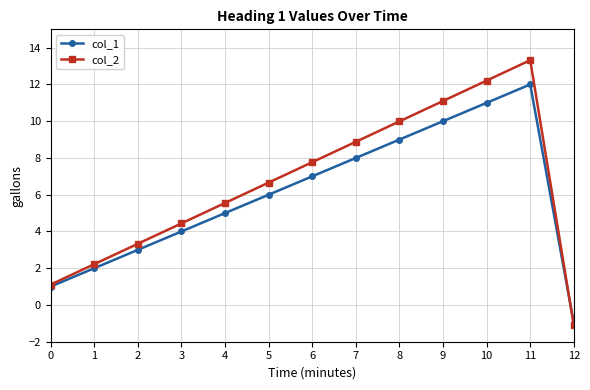

What is the difference between the second highest and second lowest values in the col_2 series?

11.1